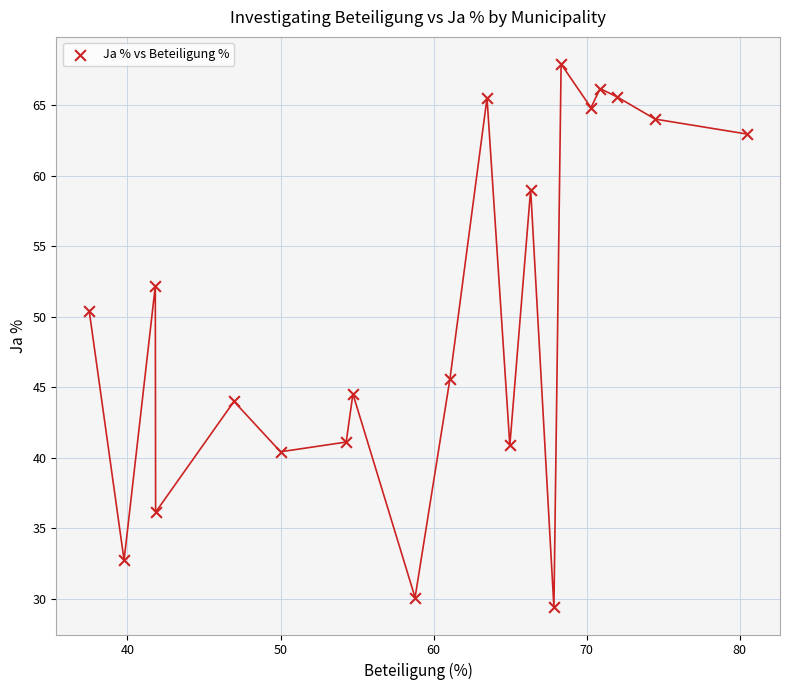

What is the range of Y values (max minus min)?

38.5